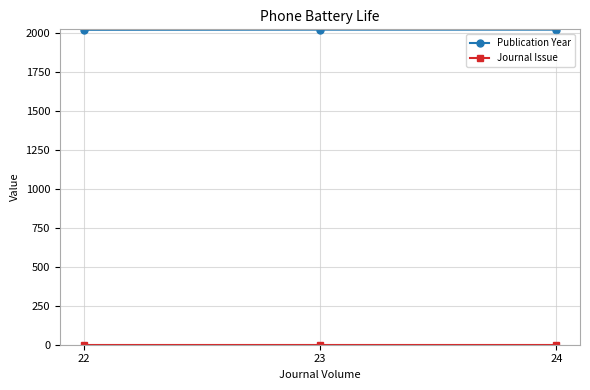

What is the sum of all Publication Year values?

6068